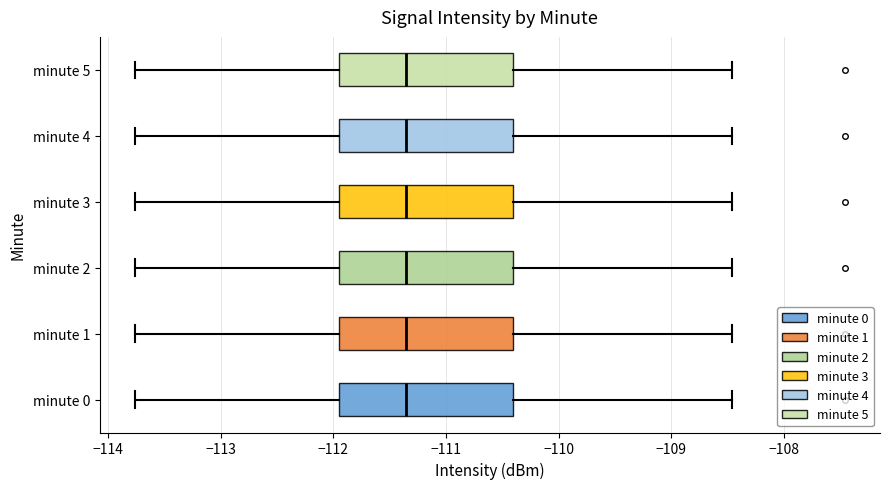

Where does the median line of the box for minute 4 sit on the x-axis? The values are not printed on the chart, so give them approximately, as read against the axis.

-111.3